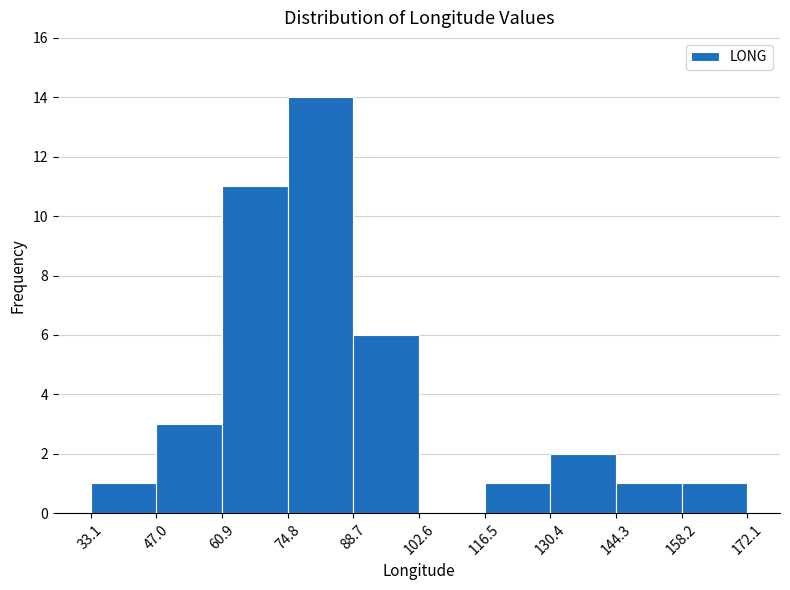

Reading left to right, list every bar in this chart as the range it spans on the x-axis followed by its height. The values are not printed on the chart, so give them approximately, as read against the axis.

33.1 to 47.0: 1
47.0 to 60.9: 3
60.9 to 74.8: 11
74.8 to 88.7: 14
88.7 to 102.6: 6
102.6 to 116.5: 0
116.5 to 130.4: 1
130.4 to 144.3: 2
144.3 to 158.2: 1
158.2 to 172.1: 1